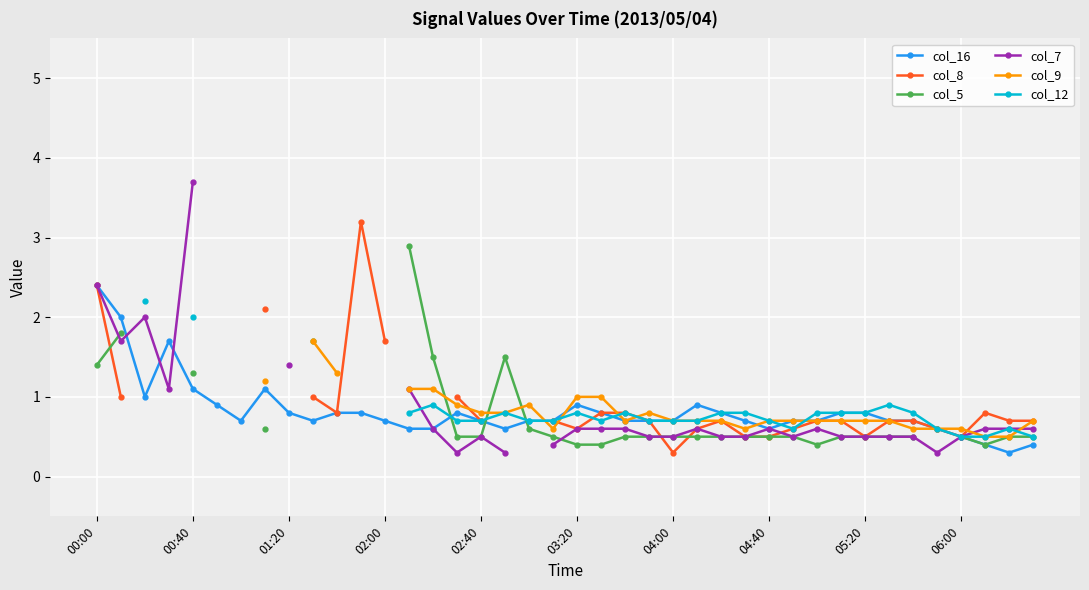

What are all the series names shown in the legend?

col_16, col_8, col_5, col_7, col_9, col_12